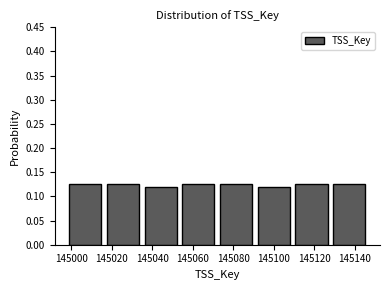

Reading left to right, list every bar in this chart as the range it spans on the x-axis followed by its height. Neither the bar edges nor the heights are printed on the chart, so give them approximately, as read against the axes.

145000 to 145018: 0.125
145018 to 145036: 0.125
145036 to 145054: 0.120
145054 to 145074: 0.125
145074 to 145092: 0.125
145092 to 145110: 0.120
145110 to 145130: 0.125
145130 to 145148: 0.125